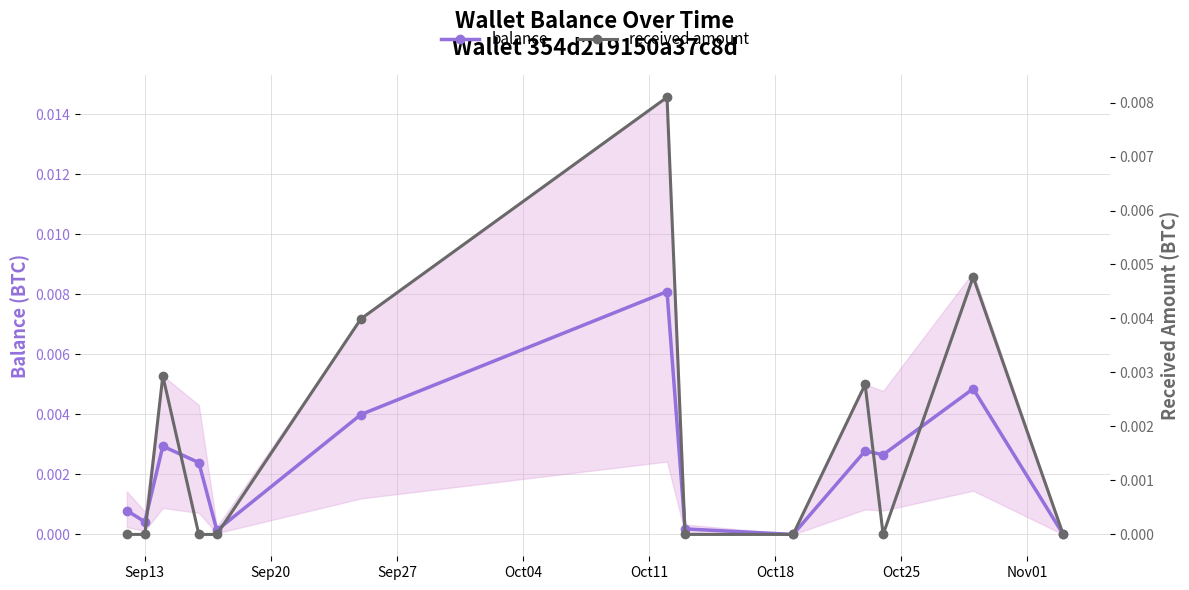

How many lines are shown in the chart?

2